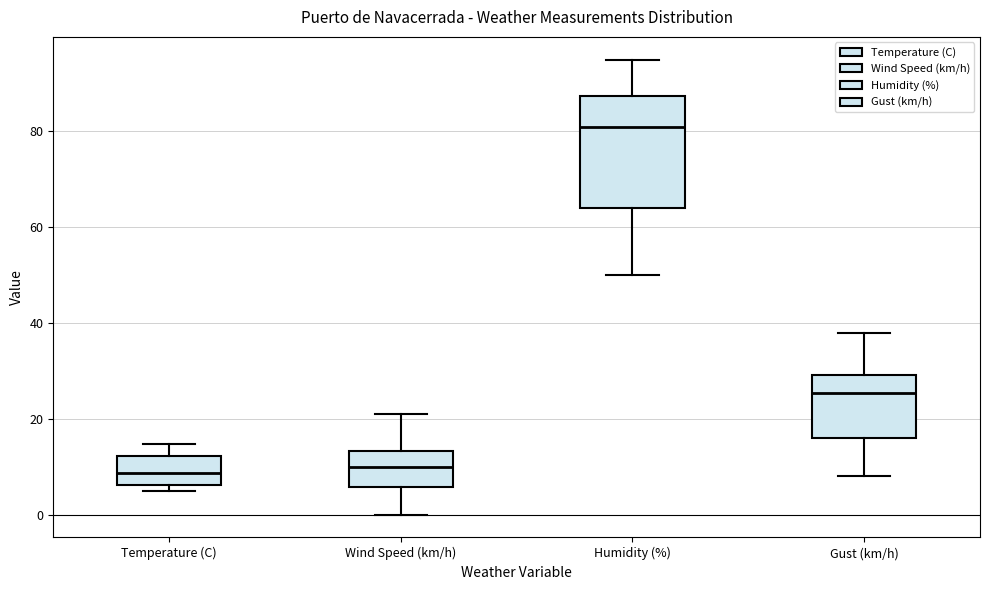

Reading left to right, read every box against the y-axis: the position of its median line, the range the box covers, and the ends of its whiskers. The values are not printed on the chart, so give them approximately, as read against the axis.

Temperature (C): median 8, box 6 to 12, whiskers 6 (just below the box's lower edge) to 14
Wind Speed (km/h): median 10, box 6 to 14, whiskers 0 to 22
Humidity (%): median 82, box 64 to 88, whiskers 50 to 96
Gust (km/h): median 26, box 16 to 30, whiskers 8 to 38